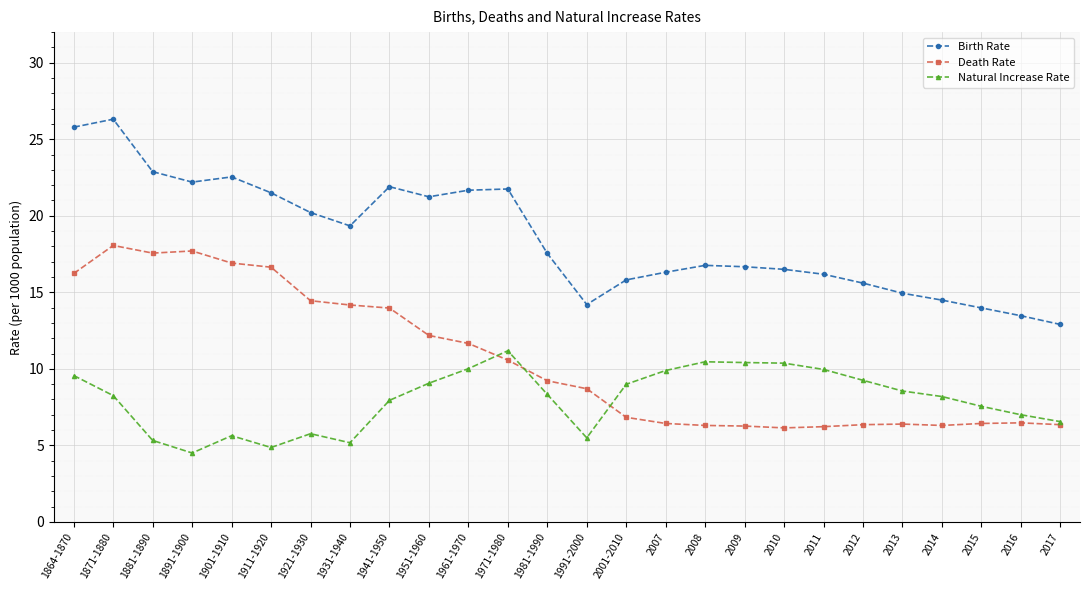

What is the smallest value displayed?

4.5